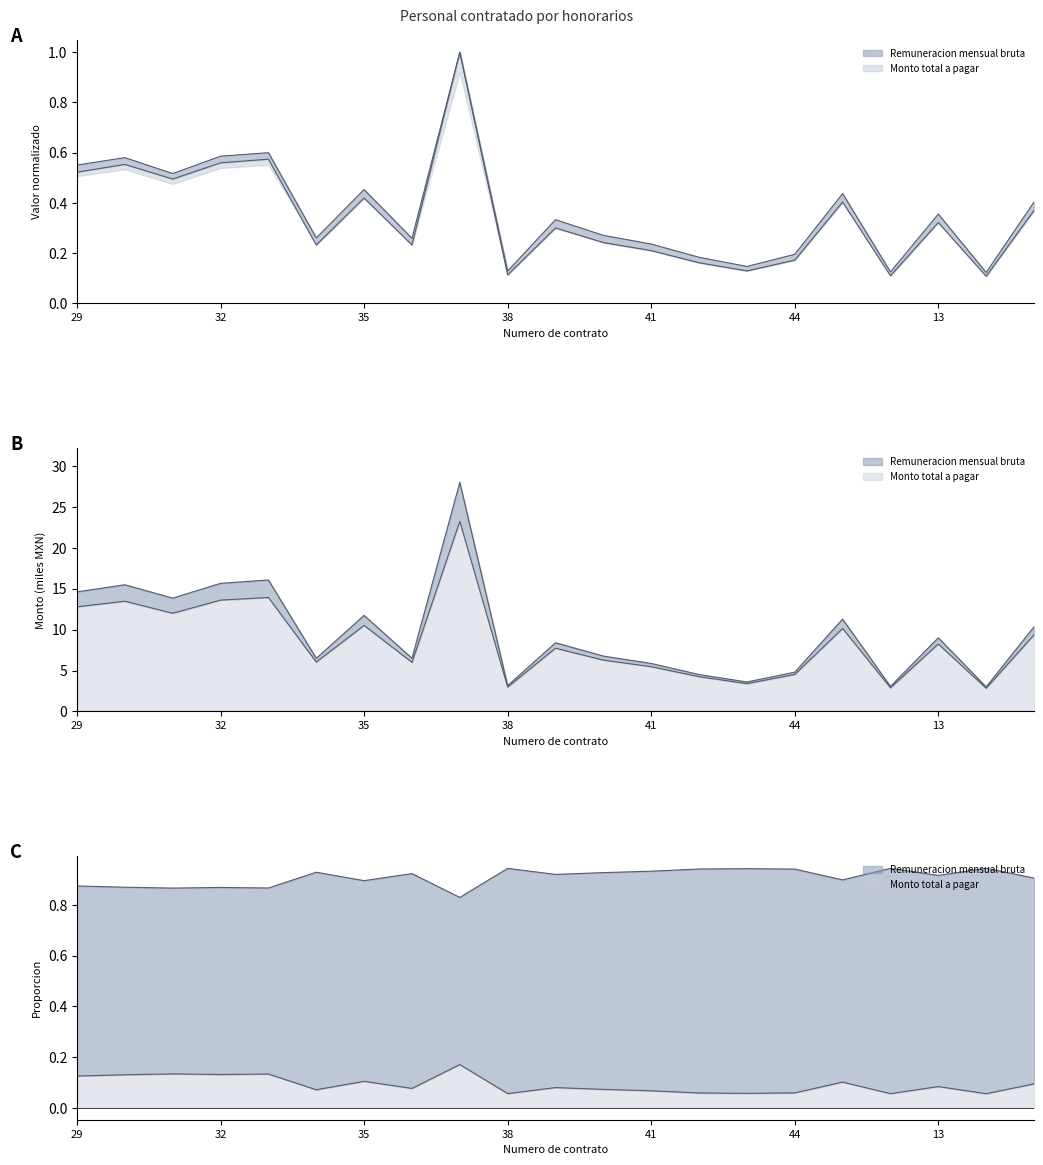

What position from the left is 32?

4